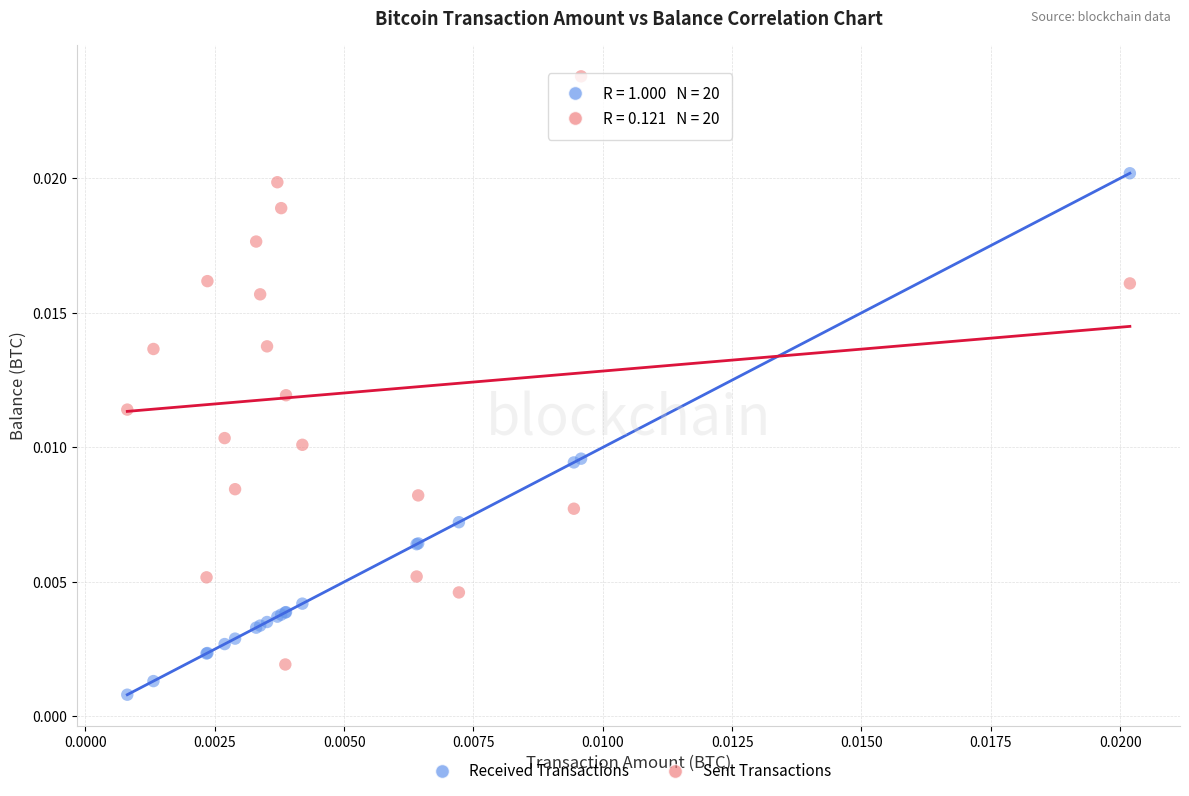

What are all the series names shown in the legend?

Received Transactions, Sent Transactions